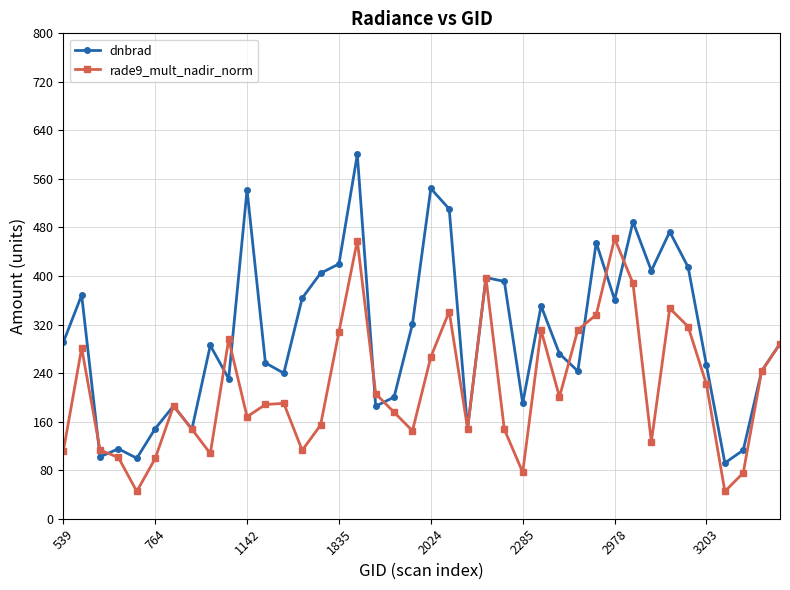

What are all the series names shown in the legend?

dnbrad, rade9_mult_nadir_norm